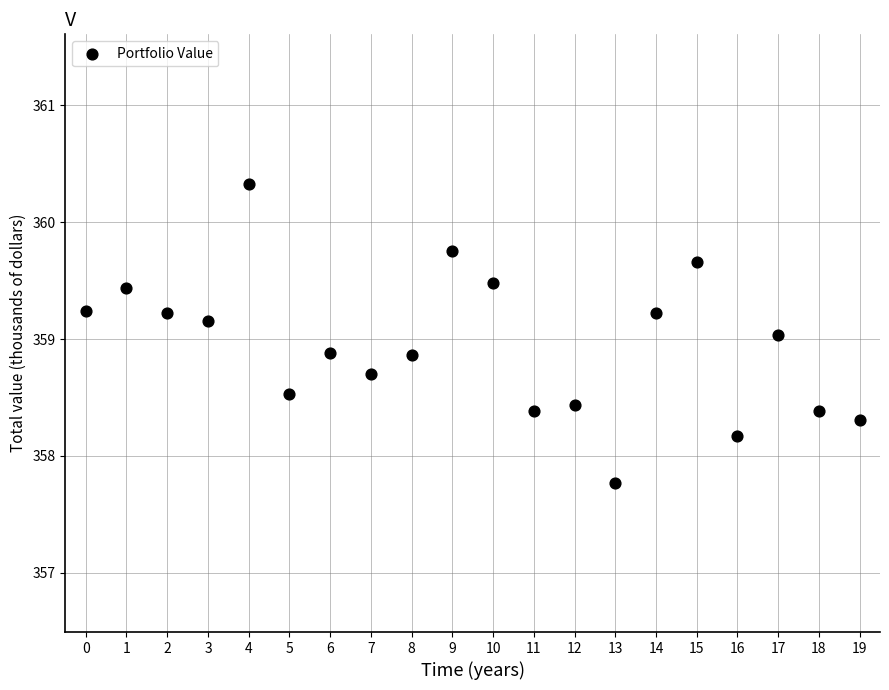

What is the range of Y values (max minus min)?

2.6